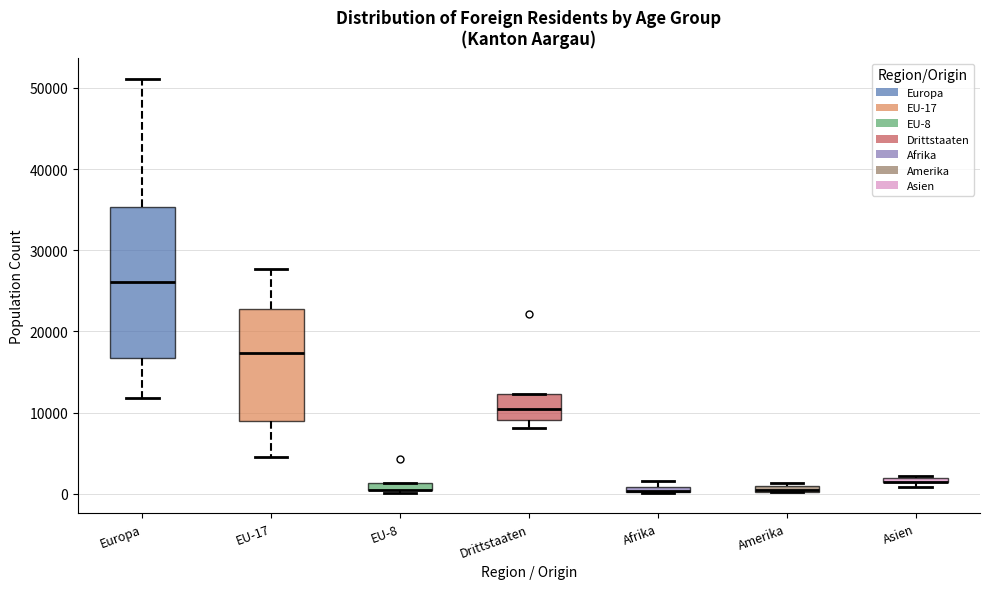

Which box is the tallest, from its lower edge to its upper edge?

Europa